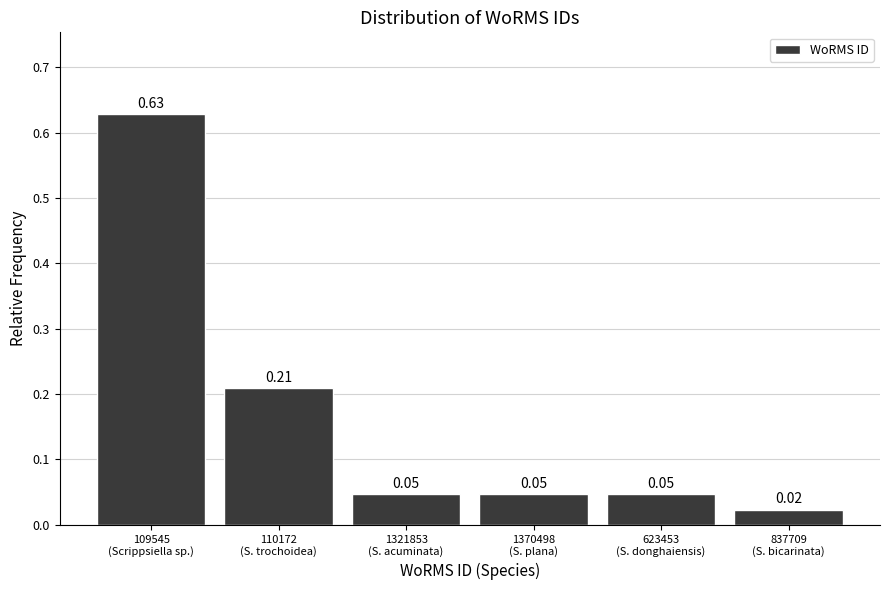

How many bars are there in total?

6